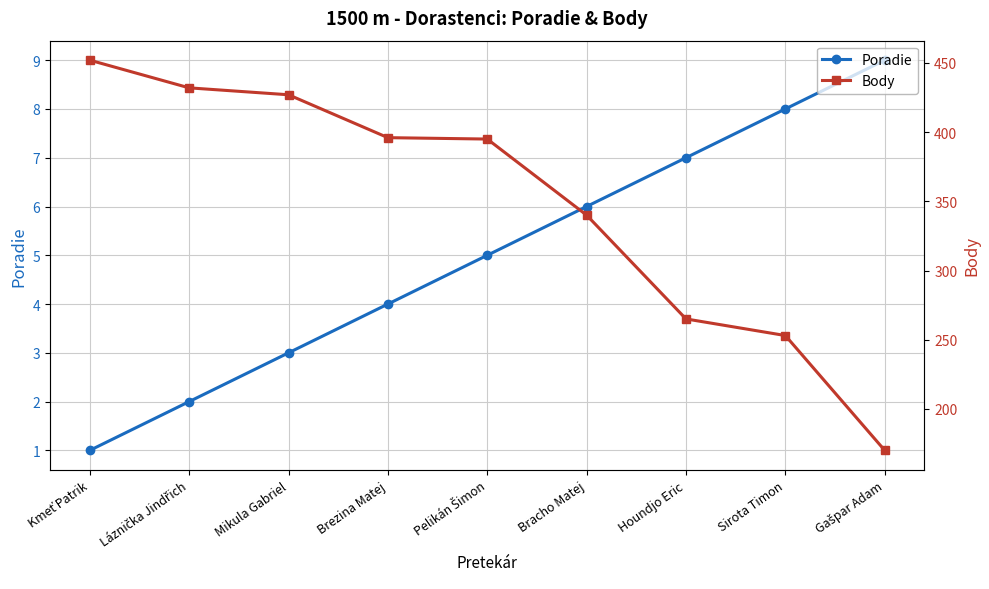

Which has a higher value, Sirota Timon or Gašpar Adam?

Gašpar Adam